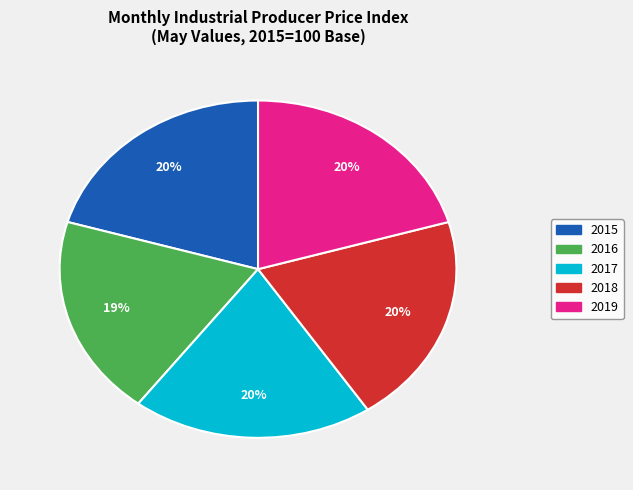

The 2015 slice represents 20% of the pie. True or false?

True